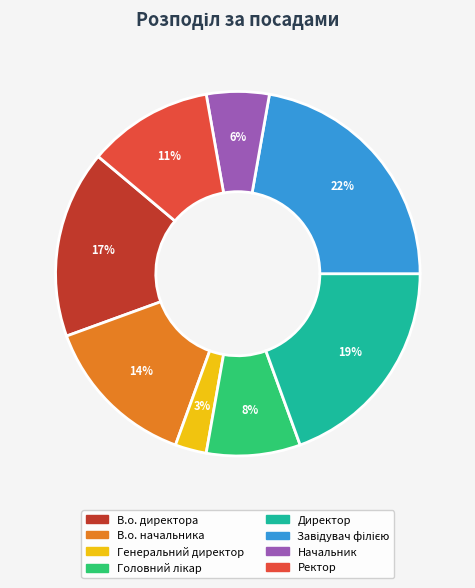

To the nearest percent, what is the average slice percentage?

12%